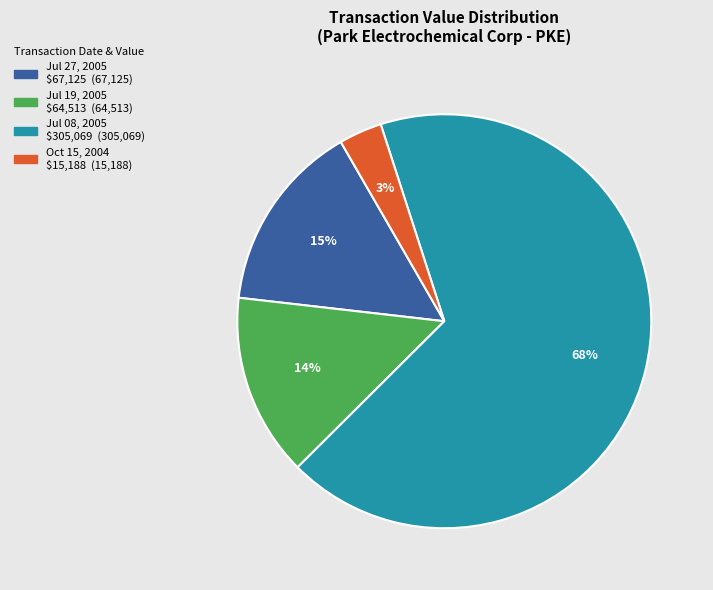

How many slices are in this pie chart?

4